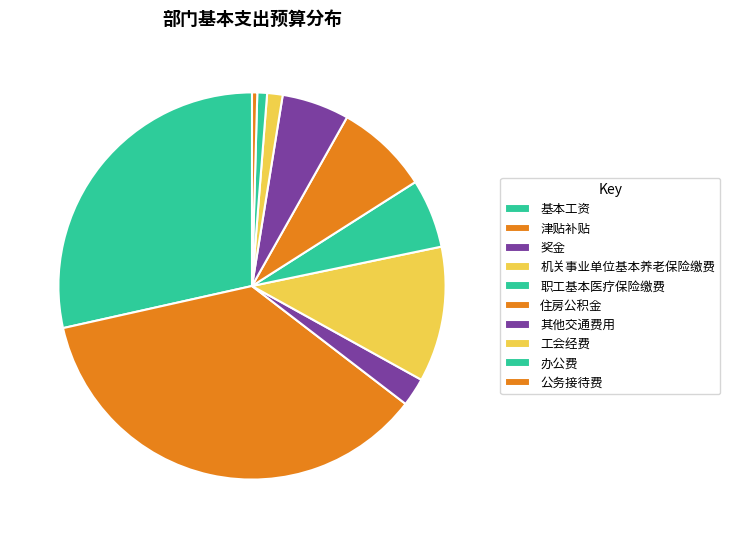

How many slices are in this pie chart?

10